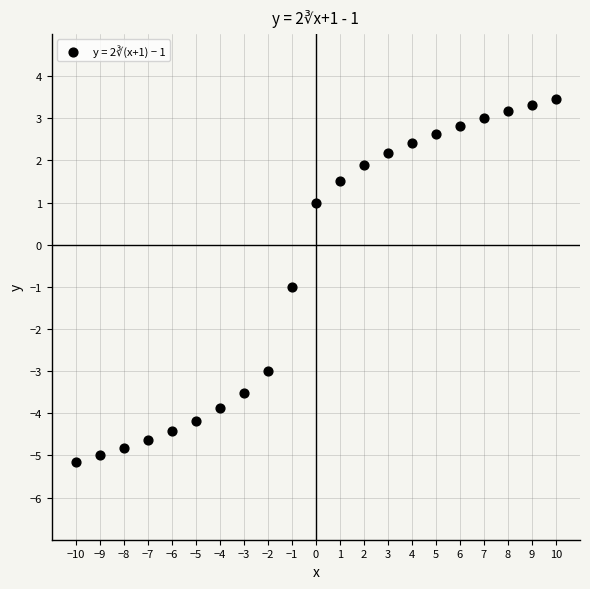

What is the range of X values (max minus min)?

20.0